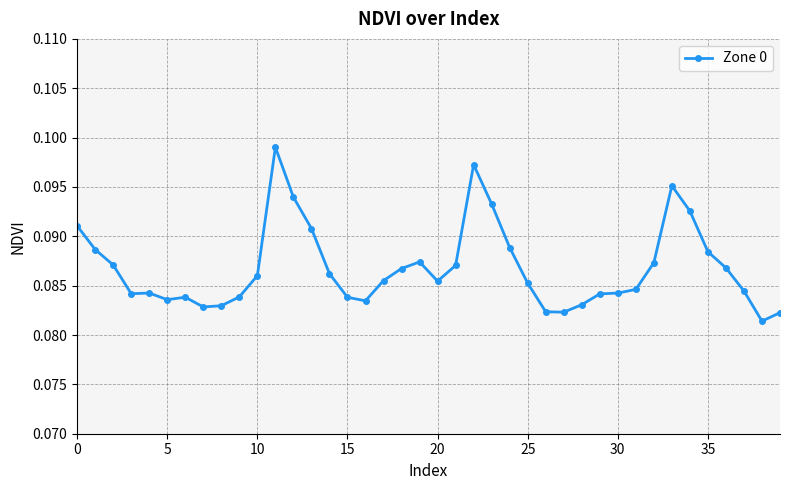

True or false: there are more than 2 points higher than both neighbors.

True